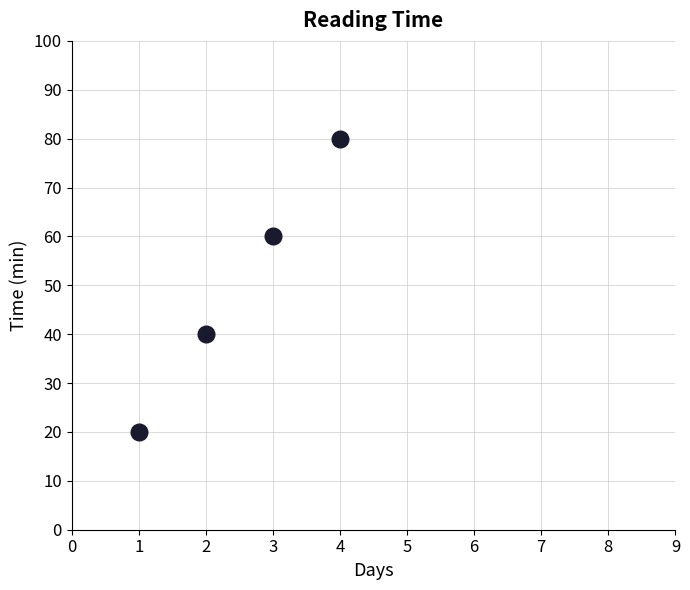

What is the range of Y values (max minus min)?

60